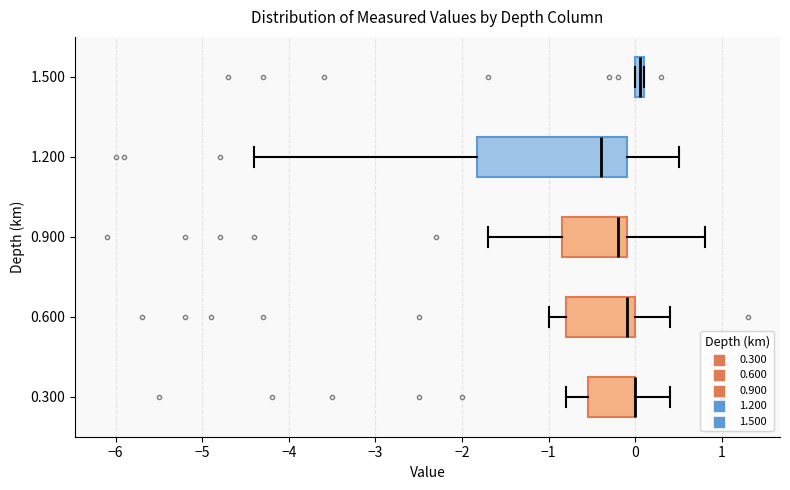

Comparing the boxes themselves (not the whiskers), which one is the widest?

1.200